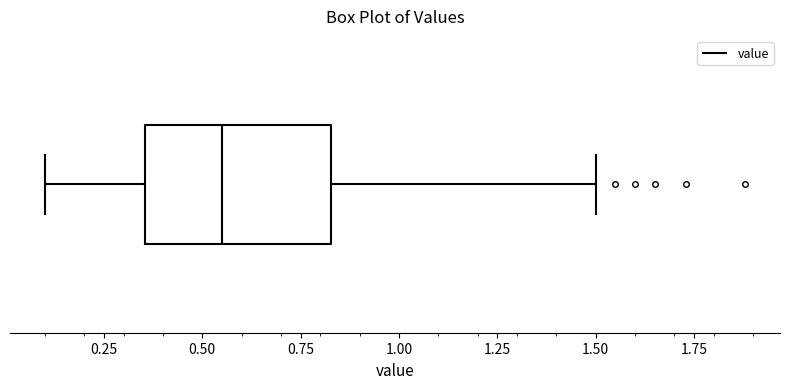

Read this box plot against the x-axis: the position of the median line, the range covered by the box, and the ends of both whiskers. The values are not printed on the chart, so give them approximately, as read against the axis.

median 0.55, box 0.35 to 0.85, whiskers 0.10 to 1.50